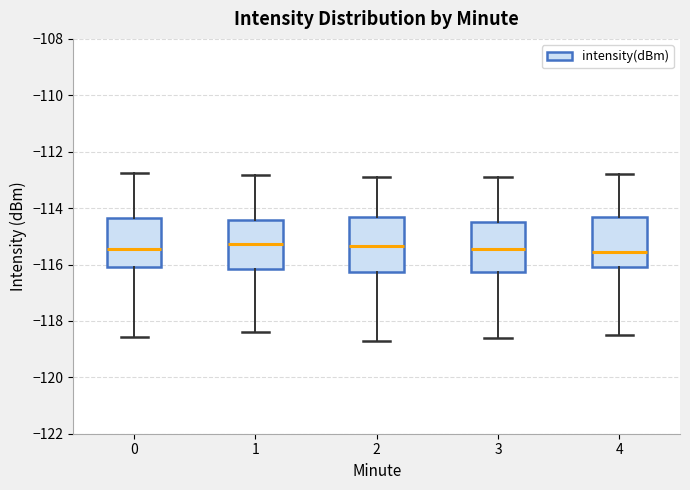

Reading left to right, read every box against the y-axis: the position of its median line, the range the box covers, and the ends of its whiskers. The values are not printed on the chart, so give them approximately, as read against the axis.

0: median -115.4, box -116.0 to -114.4, whiskers -118.6 to -112.8
1: median -115.2, box -116.2 to -114.4, whiskers -118.4 to -112.8
2: median -115.4, box -116.2 to -114.4, whiskers -118.6 to -112.8
3: median -115.4, box -116.2 to -114.4, whiskers -118.6 to -112.8
4: median -115.6, box -116.0 to -114.4, whiskers -118.4 to -112.8